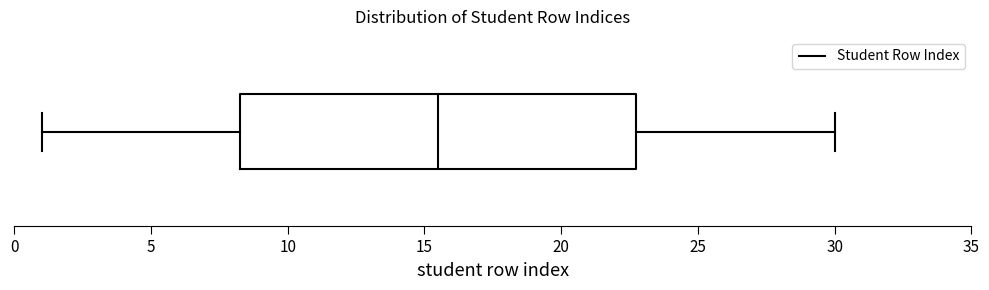

Transcribe this box plot: give where the median line is, the range the box spans, and where the two whiskers end, as read against the x-axis. The values are not printed on the chart, so give them approximately, as read against the axis.

median 15.5, box 8.5 to 23.0, whiskers 1.0 to 30.0